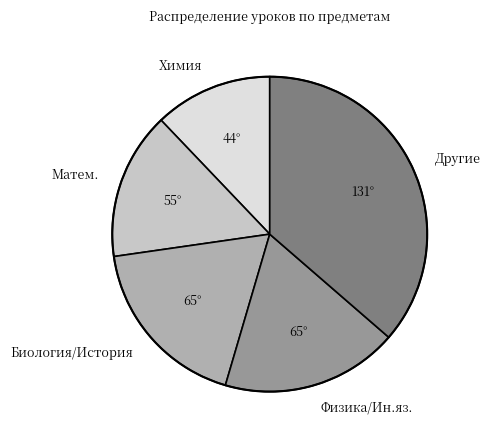

True or false: Физика/Ин.яз. accounts for 33% of the total.

False